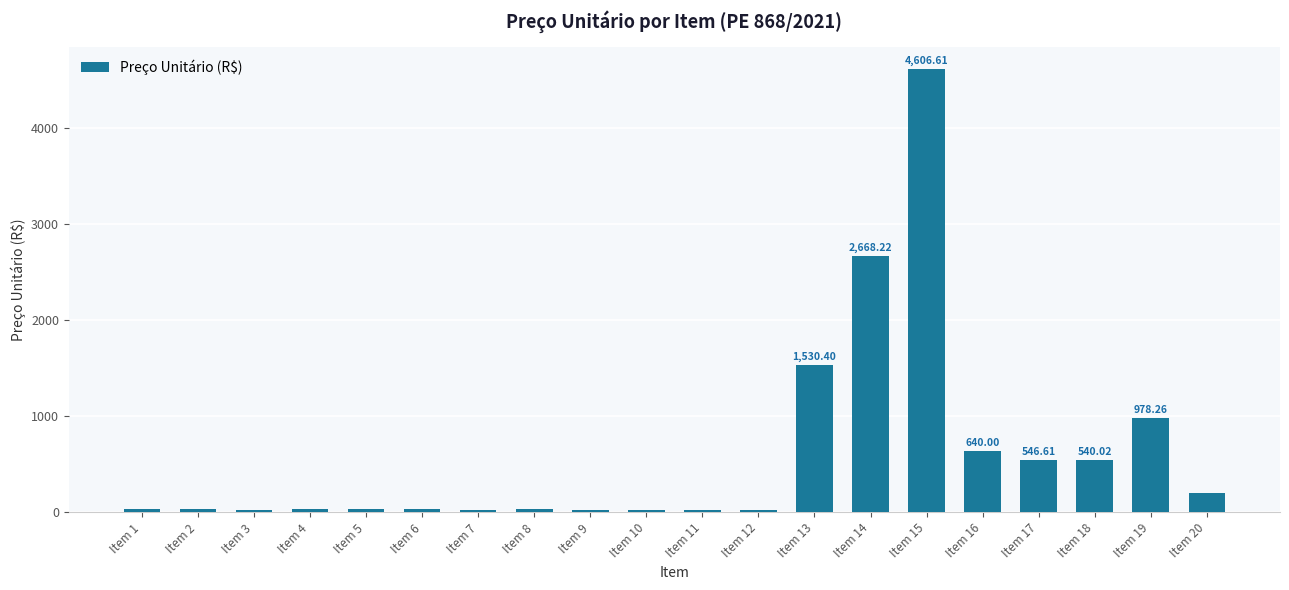

At which label is the value closest to 2312?

Item 14